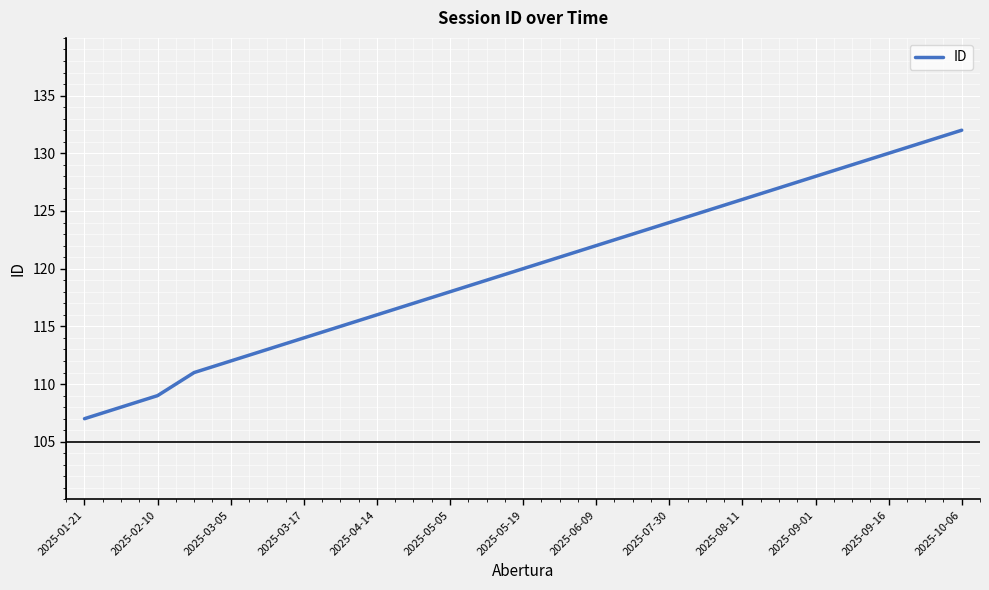

What is the greatest value displayed?

132